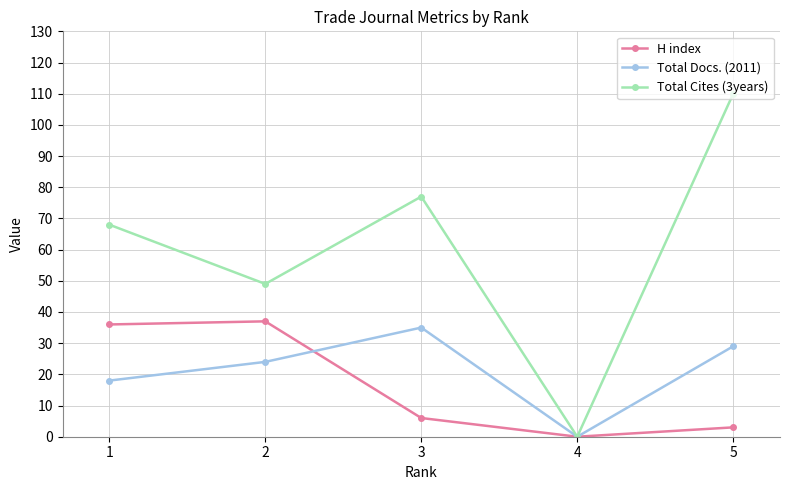

Is the value of Total Docs. (2011) at 1 greater than the value of H index at 4?

Yes